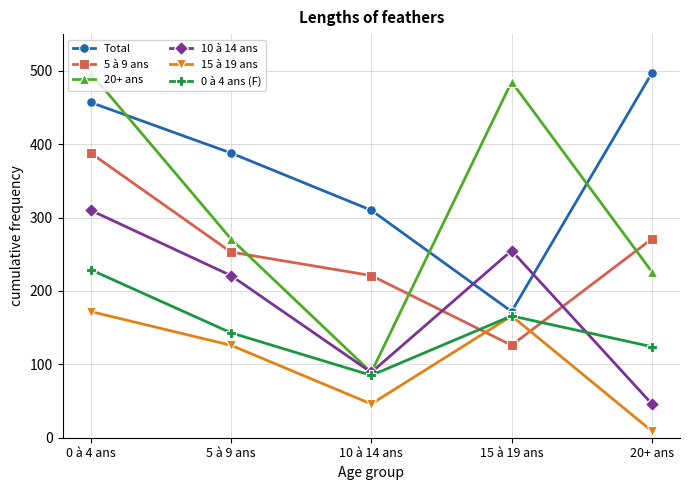

What is the sum of the 0 à 4 ans (F) values at 10 à 14 ans and 0 à 4 ans?

314